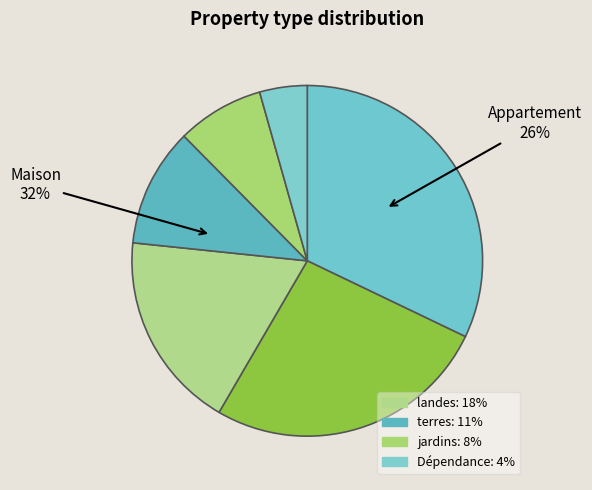

What portion of the pie excludes landes?

81.8%